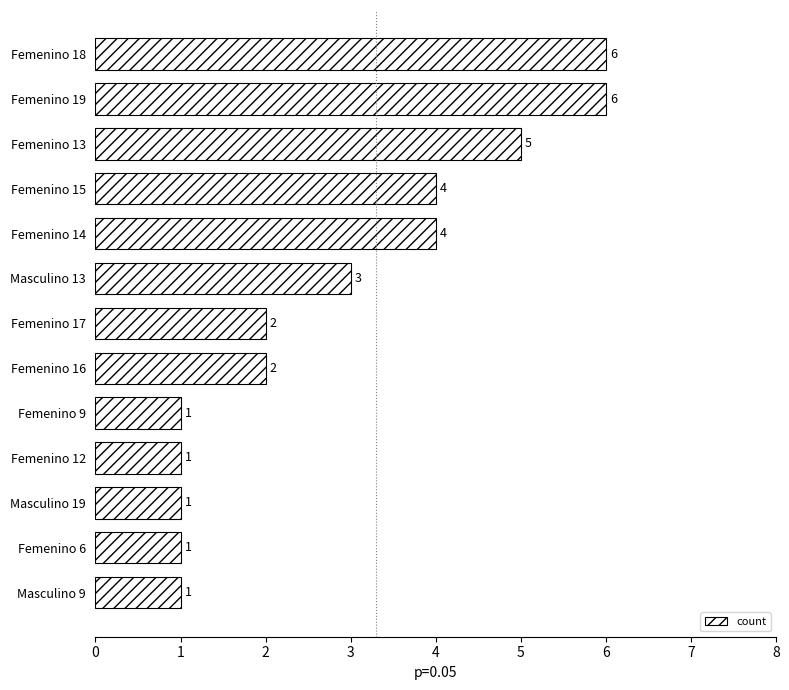

What is the difference between the second highest and minimum values?

5